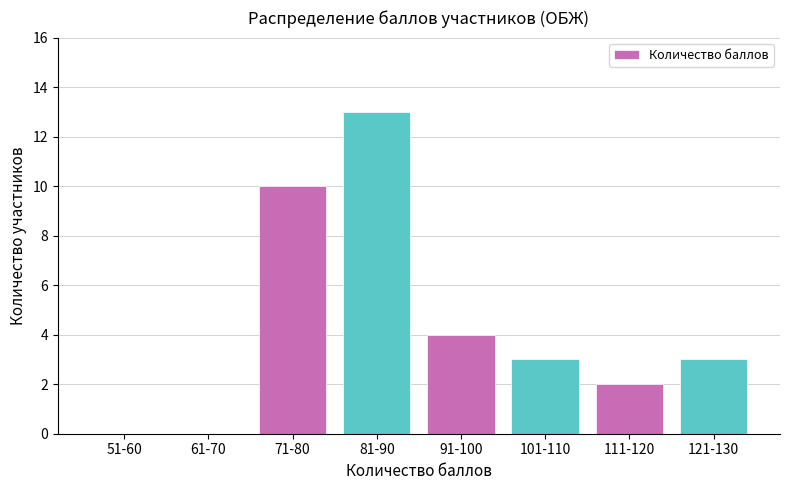

Reading left to right, extract all data points from this chart.

51-60=0	61-70=0	71-80=10	81-90=13	91-100=4	101-110=3	111-120=2	121-130=3